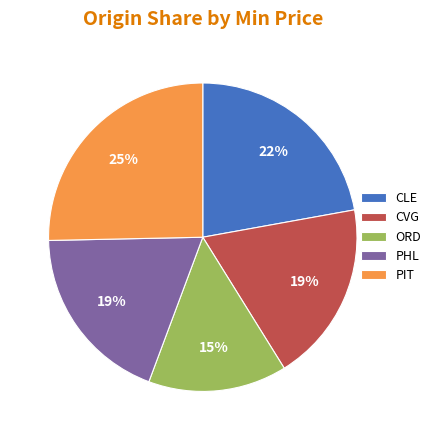

What portion of the pie excludes PIT?

74.7%